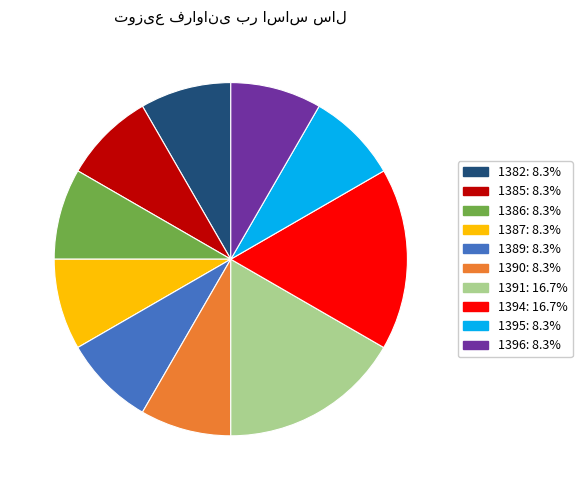

Do 1390: 8.3% and 1386: 8.3% together represent more than half of the pie?

No